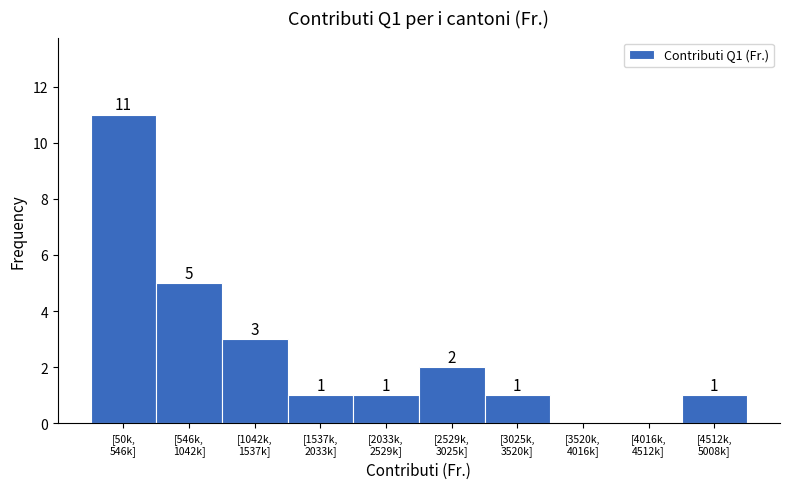

Count the number of categories in the chart.

10